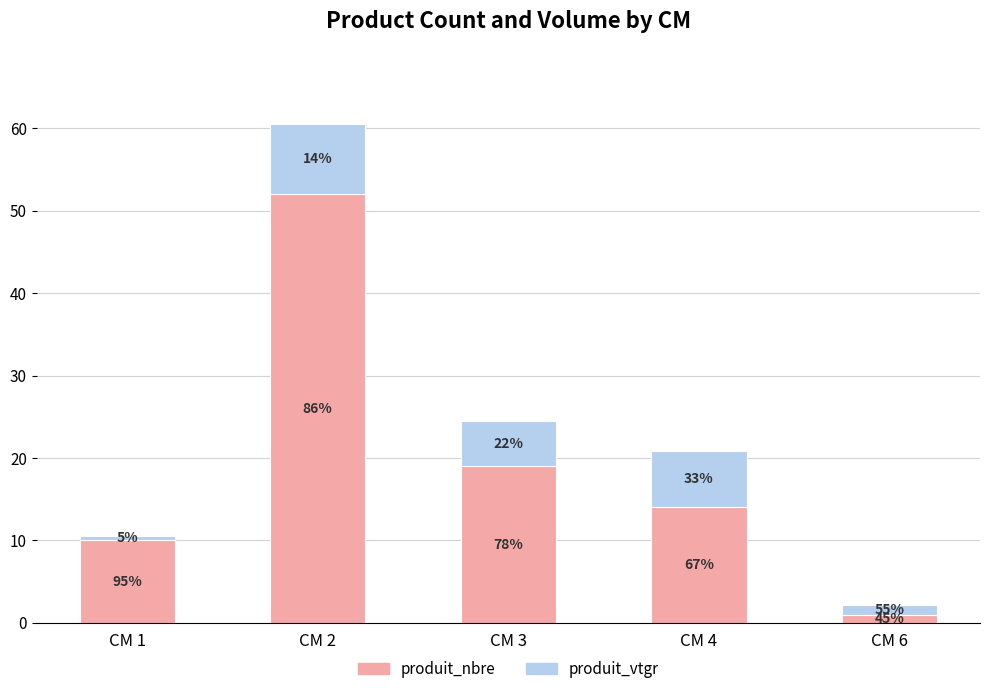

What are all the series names shown in the legend?

produit_nbre, produit_vtgr